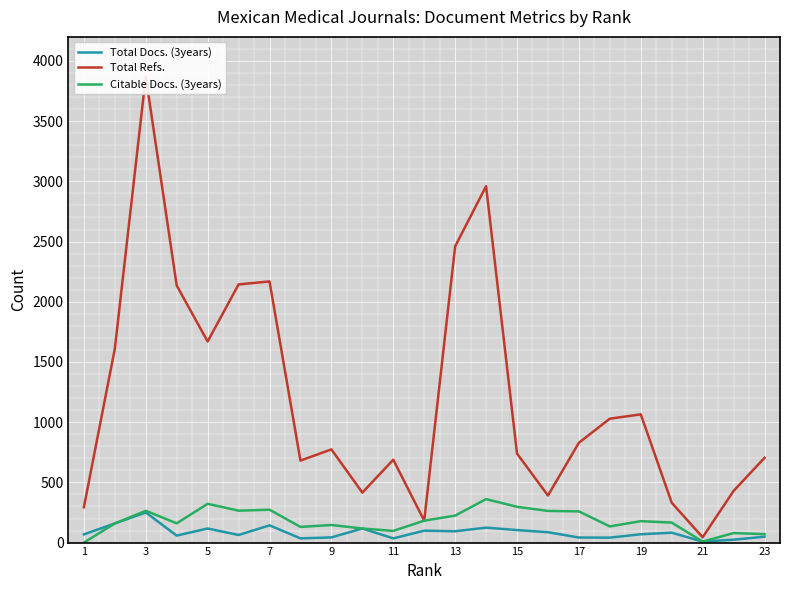

The value of Citable Docs. (3years) at 15 is 52. True or false?

False